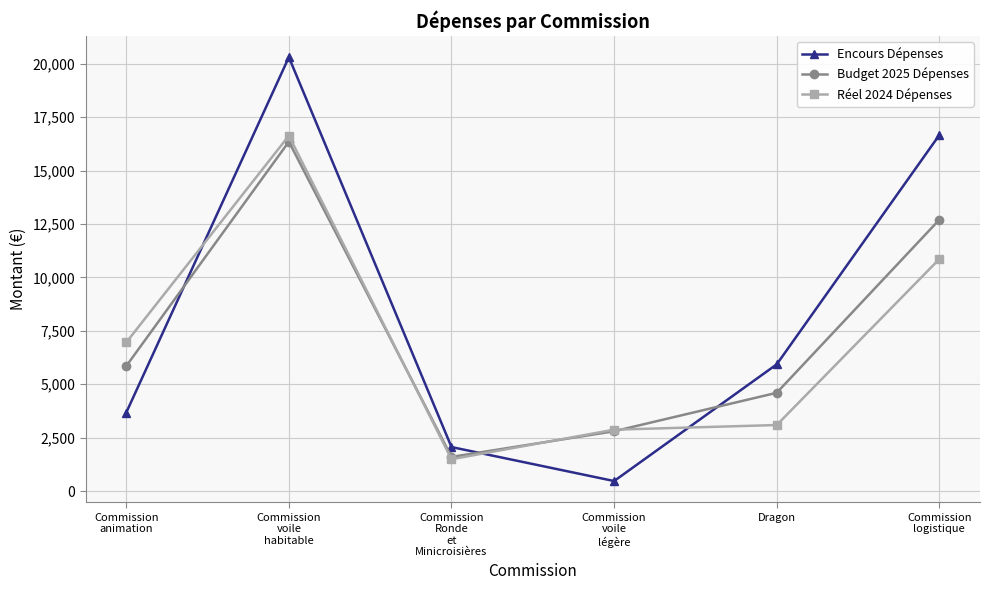

What is the maximum value shown in the chart?

20303.6